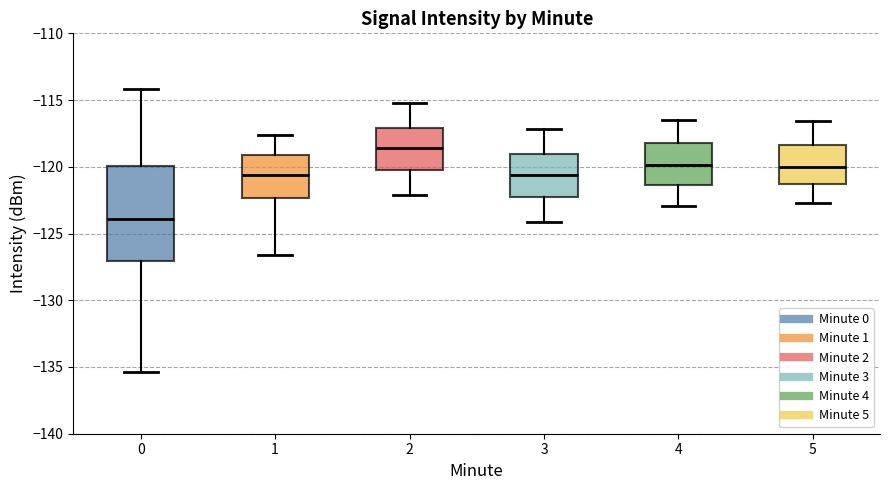

Reading left to right, read every box against the y-axis: the position of its median line, the range the box covers, and the ends of its whiskers. The values are not printed on the chart, so give them approximately, as read against the axis.

0: median -124.0, box -127.0 to -120.0, whiskers -135.5 to -114.0
1: median -120.5, box -122.5 to -119.0, whiskers -126.5 to -117.5
2: median -118.5, box -120.0 to -117.0, whiskers -122.0 to -115.0
3: median -120.5, box -122.5 to -119.0, whiskers -124.0 to -117.0
4: median -120.0, box -121.5 to -118.0, whiskers -123.0 to -116.5
5: median -120.0, box -121.5 to -118.5, whiskers -122.5 to -116.5